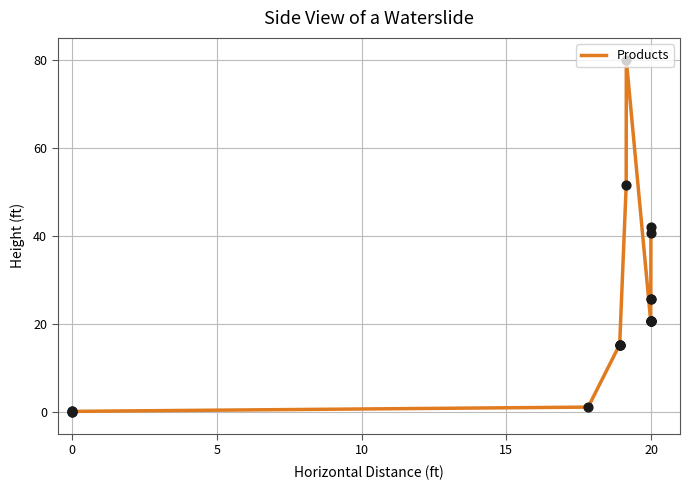

Is this an area chart (filled region under the line)?

No